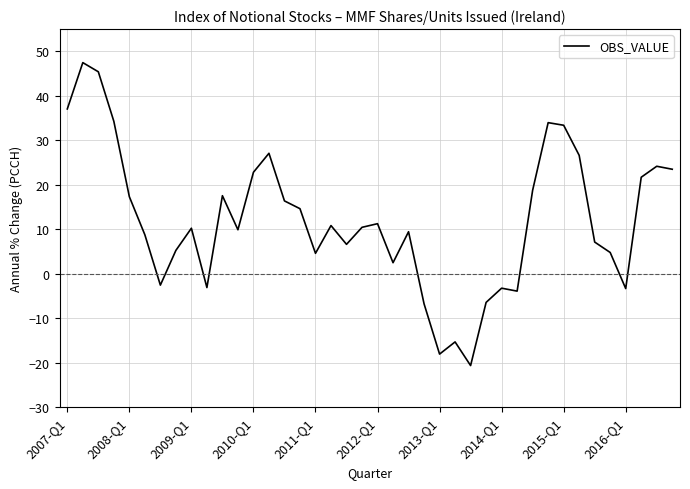

What is the minimum value shown in the chart?

-20.7